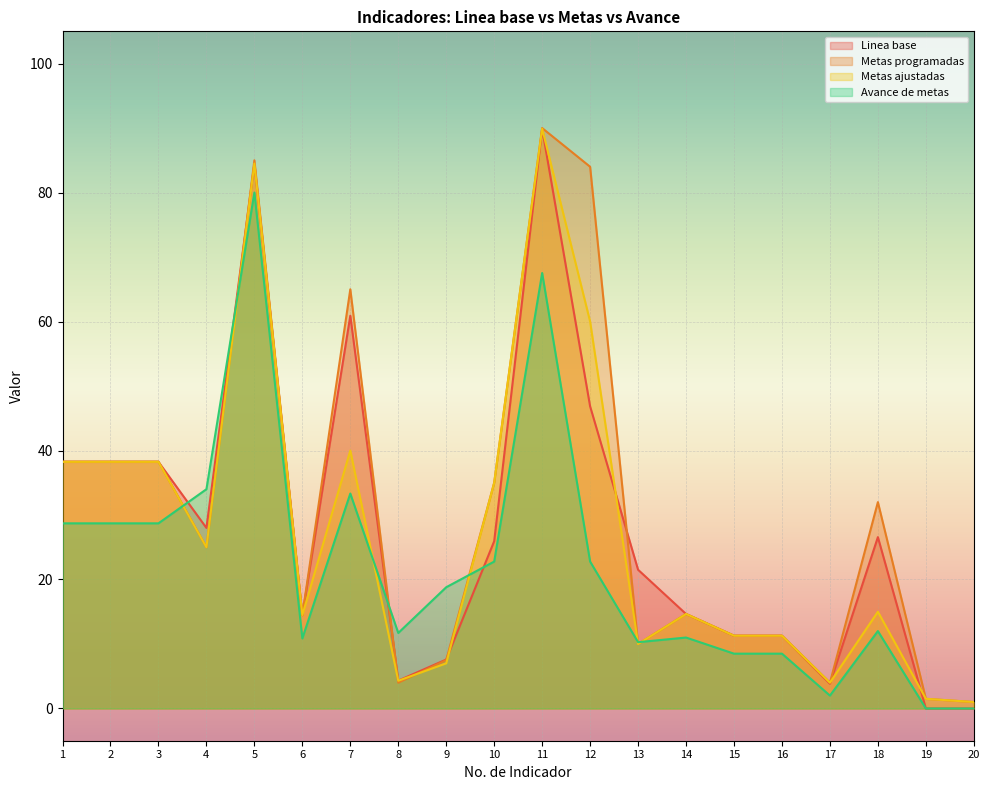

What is the maximum value shown in the chart?

90.0